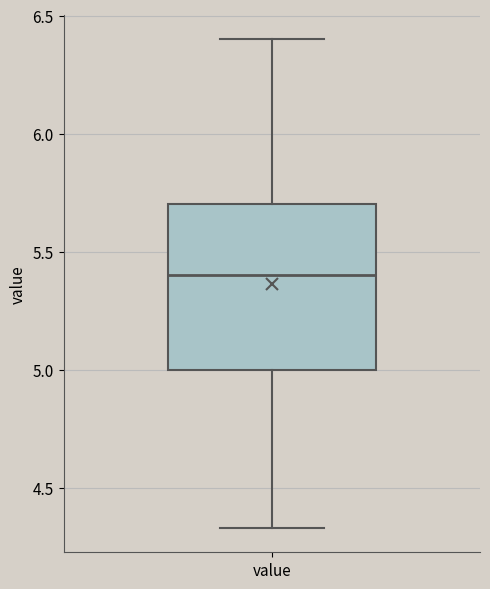

Where is the lower edge of the box for value on the y-axis? The values are not printed on the chart, so give them approximately, as read against the axis.

5.00